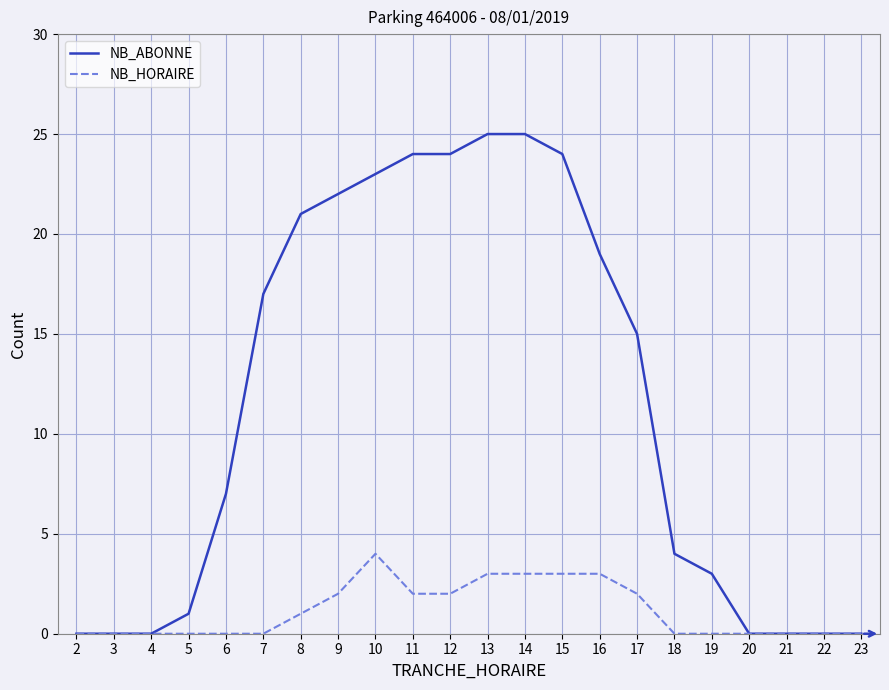

Which series has the widest spread of values?

NB_ABONNE